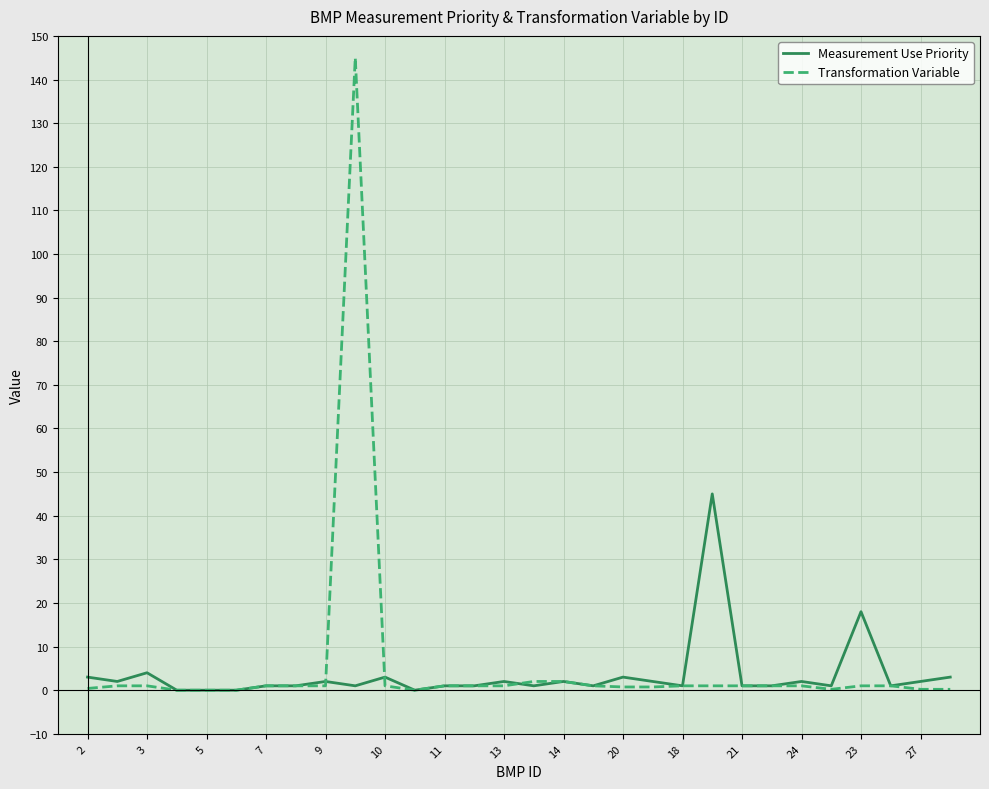

Rank the series by their maximum value, from lowest to highest.

Measurement Use Priority, Transformation Variable